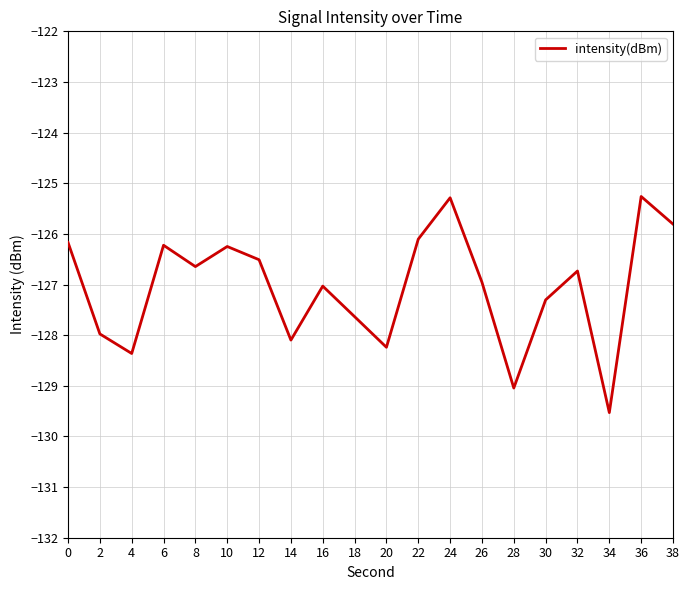

The chart shows a value of -44.7 at 30. True or false?

False